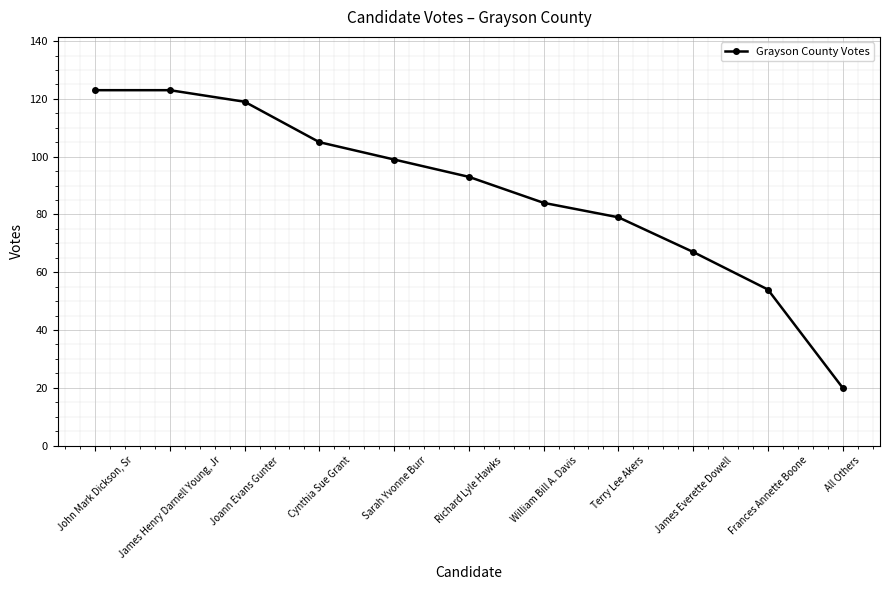

What is the maximum value shown in the chart?

123